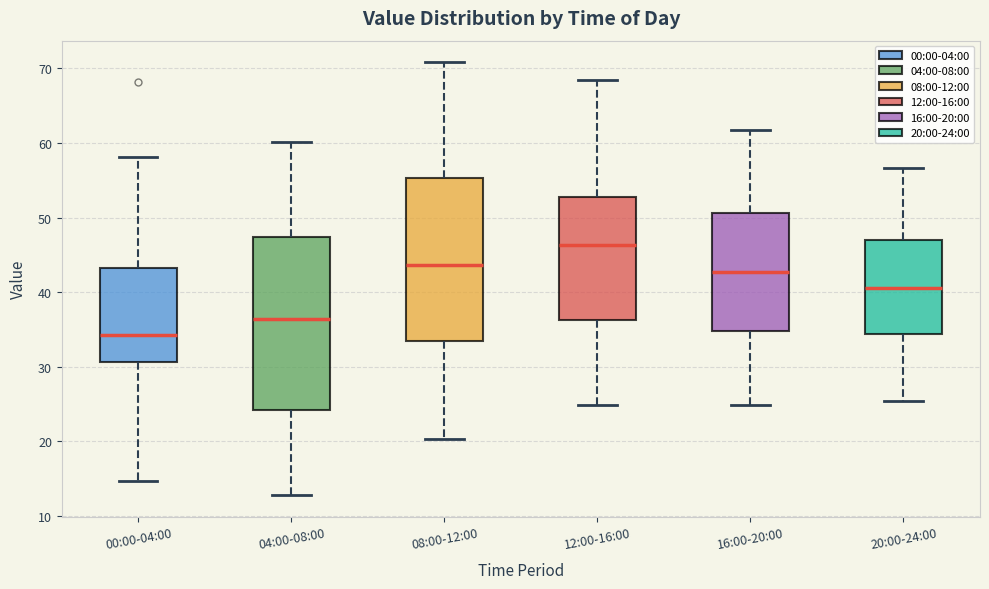

Reading left to right, read every box against the y-axis: the position of its median line, the range the box covers, and the ends of its whiskers. The values are not printed on the chart, so give them approximately, as read against the axis.

00:00-04:00: median 34, box 31 to 43, whiskers 15 to 58
04:00-08:00: median 36, box 24 to 47, whiskers 13 to 60
08:00-12:00: median 44, box 33 to 55, whiskers 20 to 71
12:00-16:00: median 46, box 36 to 53, whiskers 25 to 68
16:00-20:00: median 43, box 35 to 51, whiskers 25 to 62
20:00-24:00: median 41, box 34 to 47, whiskers 25 to 57